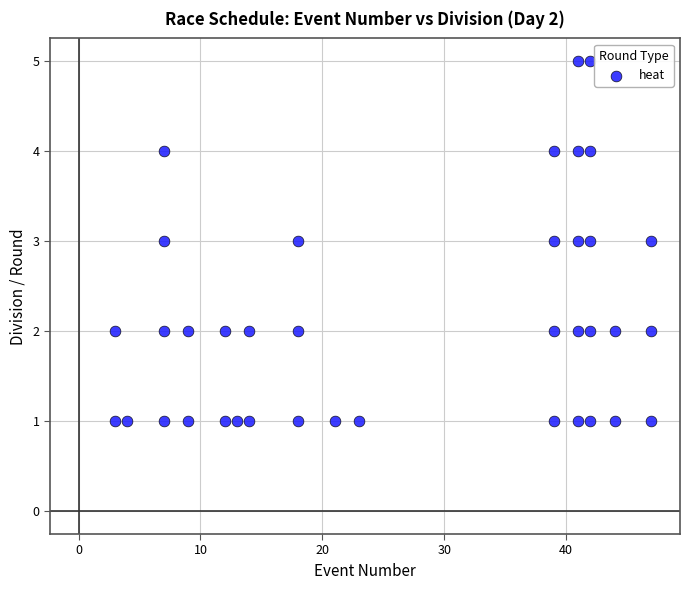

What is the range of X values (max minus min)?

44